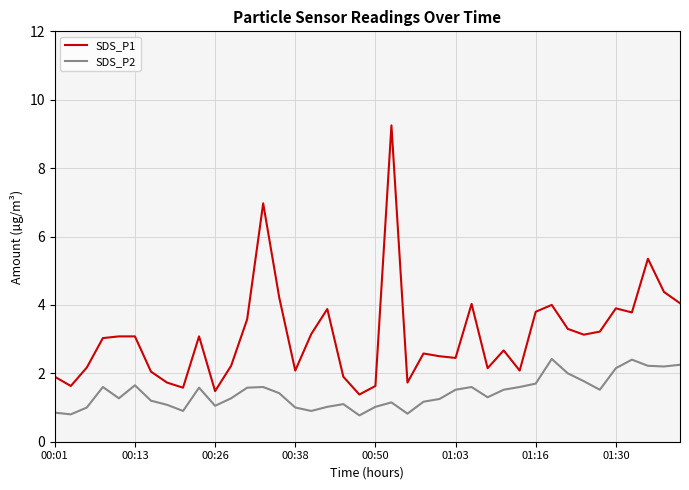

What is the minimum value for SDS_P2?

0.8